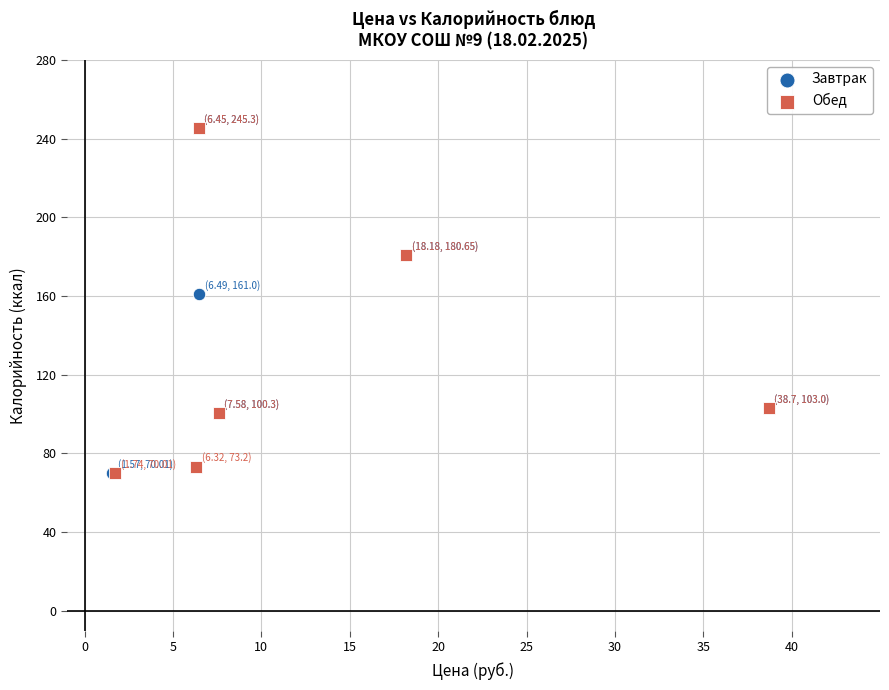

What are all the series names shown in the legend?

Завтрак, Обед